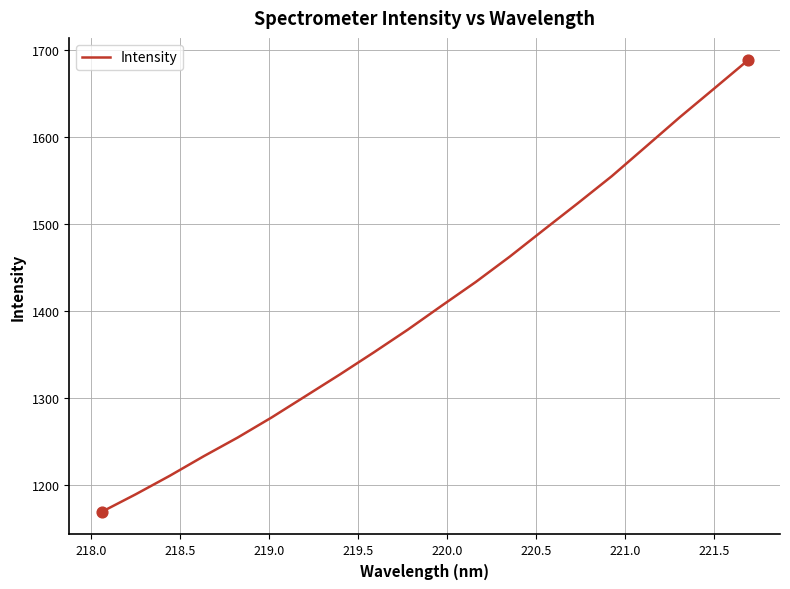

What is the difference between the maximum and minimum values?

519.8